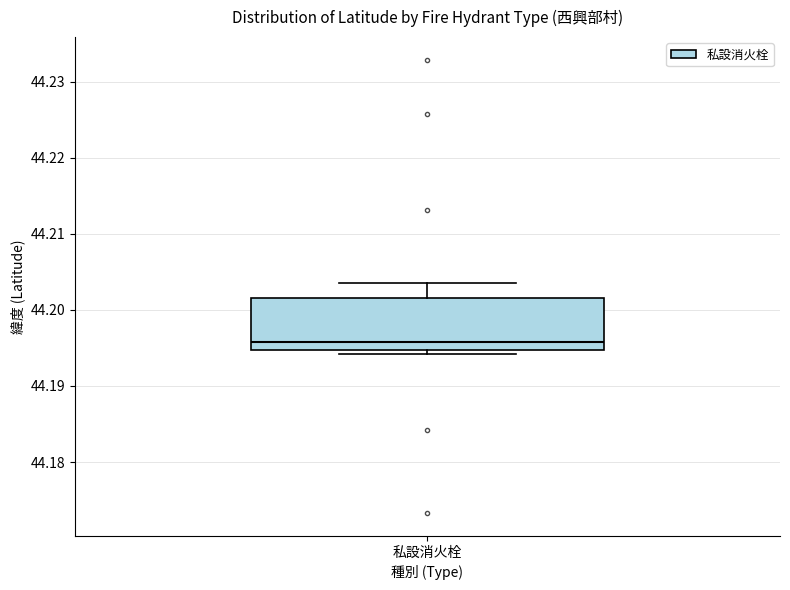

Where is the lower edge of the box for 私設消火栓 on the y-axis? The values are not printed on the chart, so give them approximately, as read against the axis.

44.195